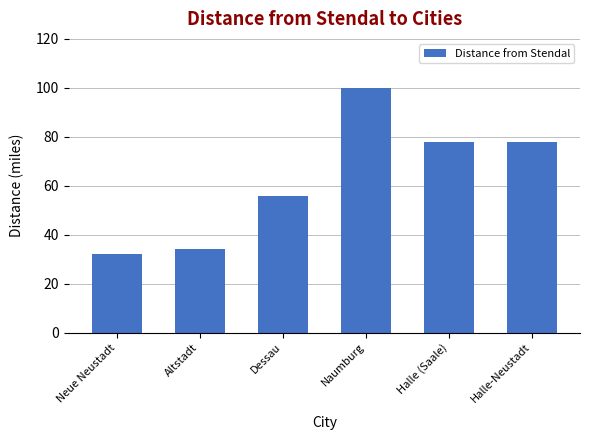

How many bars are there in total?

6